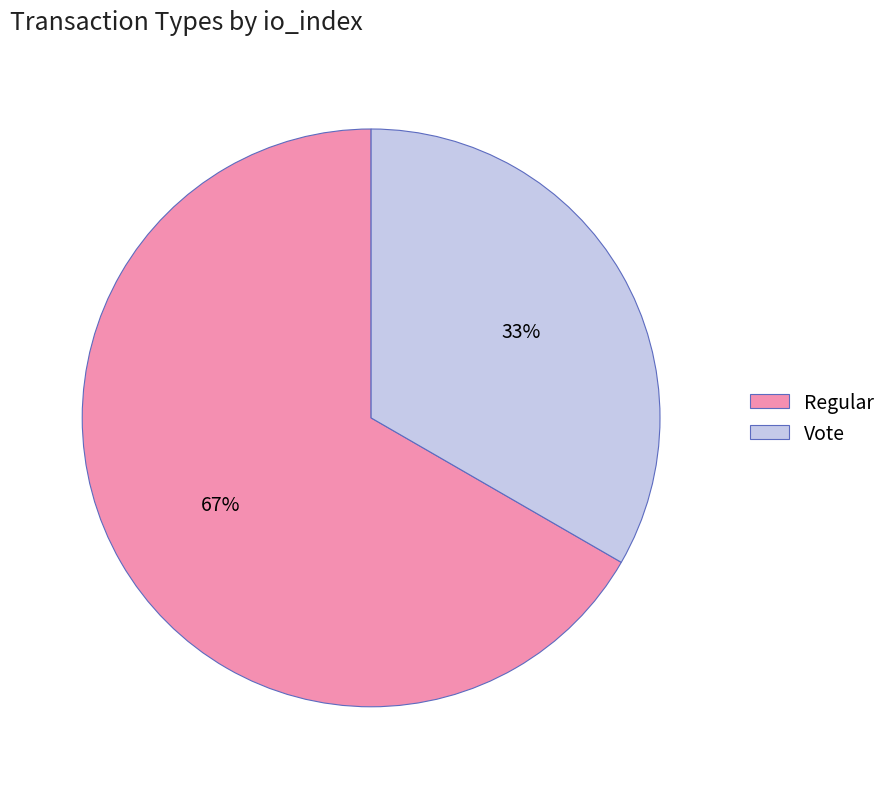

Is it true that Vote is 33% of the pie?

True